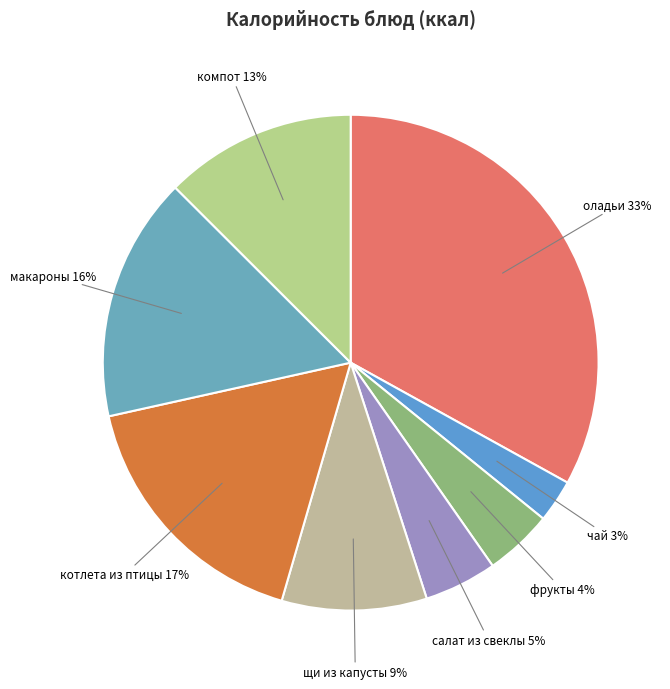

Rank the categories by value from highest to lowest.

оладьи 150, котлета рубленная из мяса птицы, макароны отварные, компот из сухофруктов, щи из свежей капусты на курином бульоне, салат из свеклы с растительным маслом, фрукты, чай с сахаром и лимоном 195/5